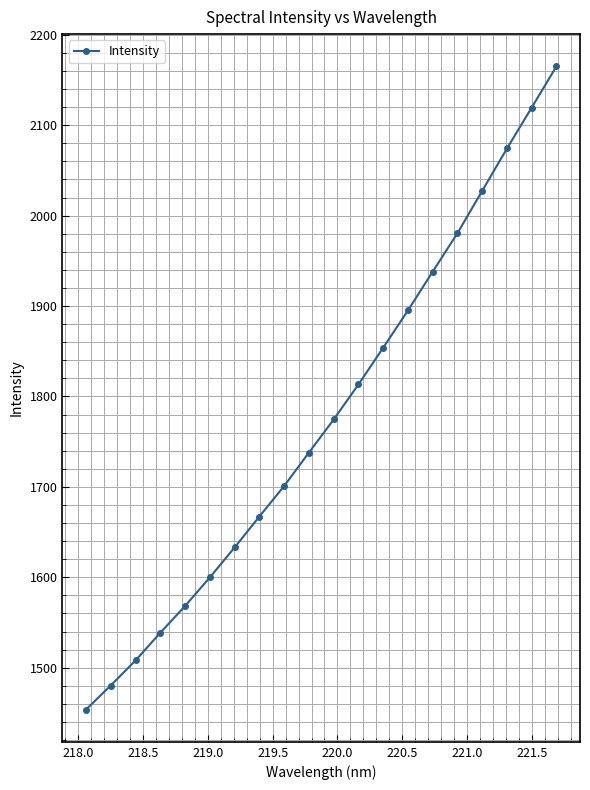

Count the number of data series in this chart.

1